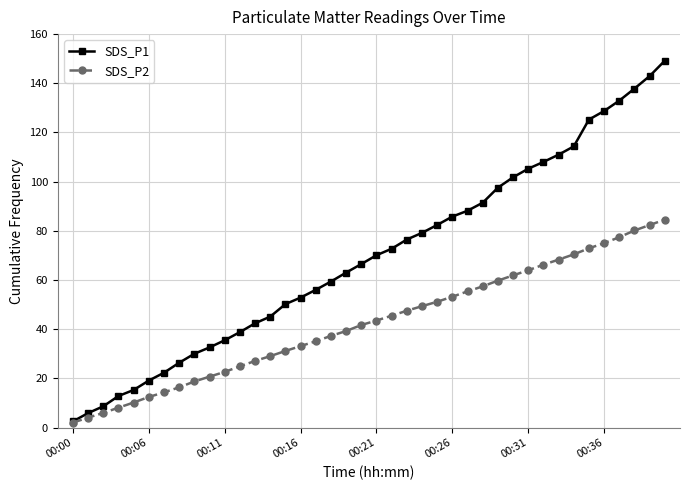

What is the maximum value shown in the chart?

149.2